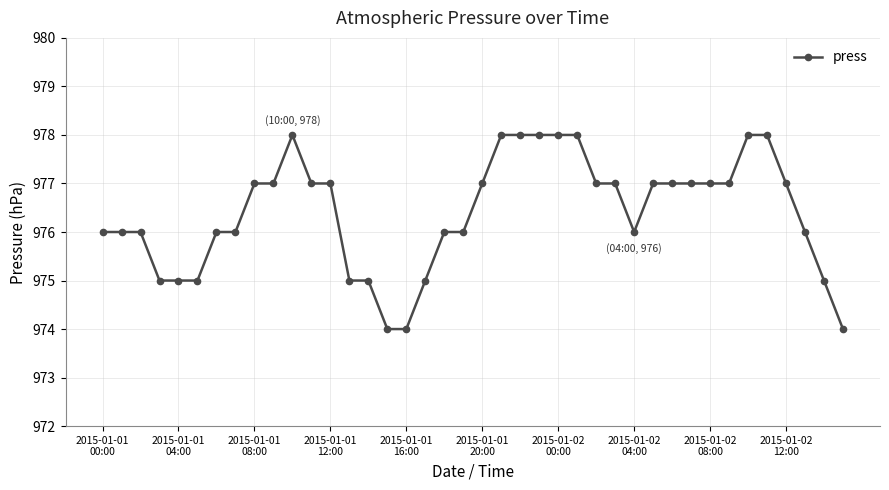

What is the greatest value displayed?

978